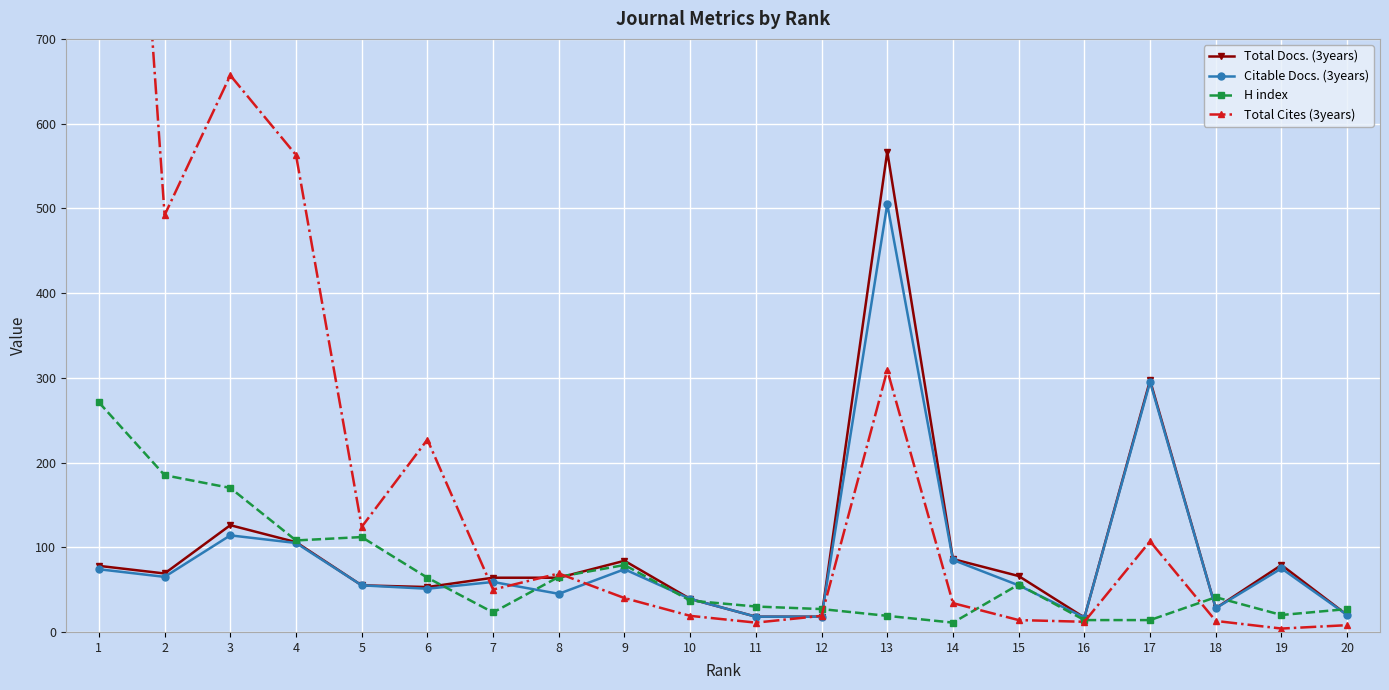

Which series has the largest total across all categories?

Total Cites (3years)